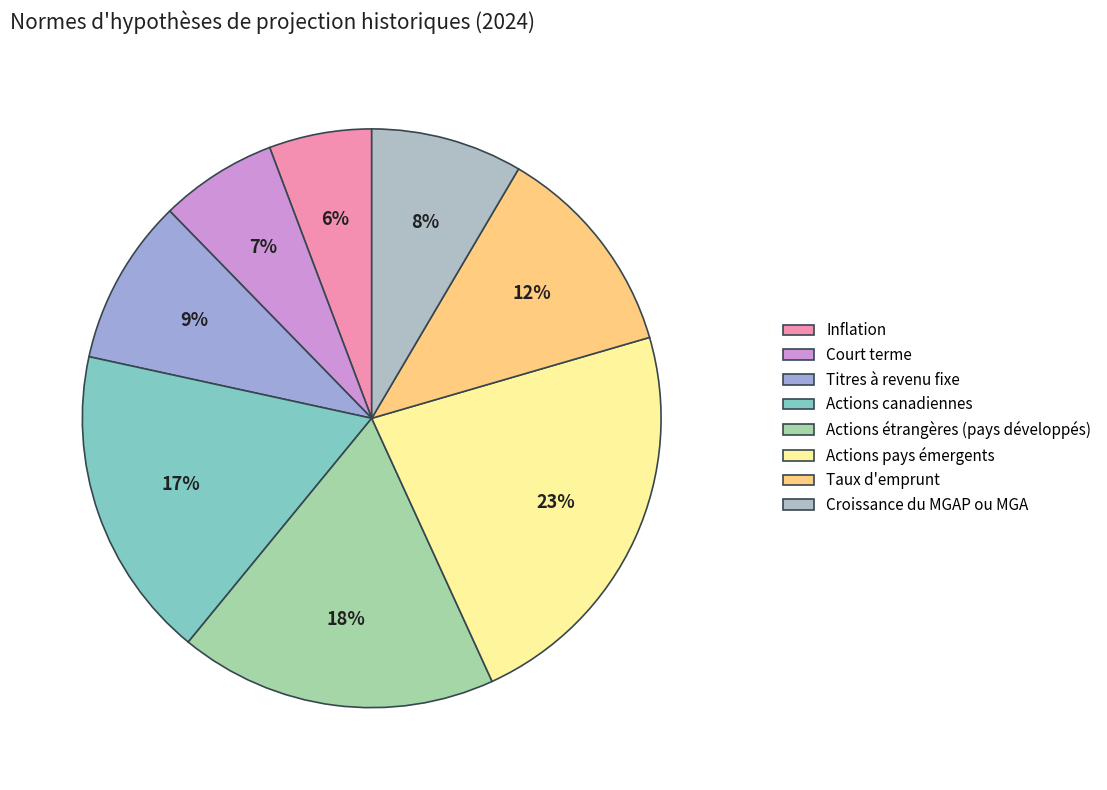

How many segments does this pie chart have?

8